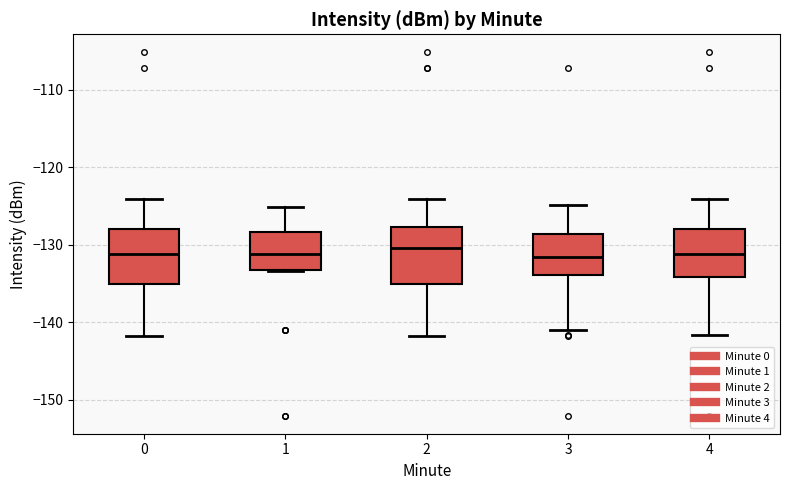

Where is the lower edge of the box at x = 2 on the y-axis? The values are not printed on the chart, so give them approximately, as read against the axis.

-135